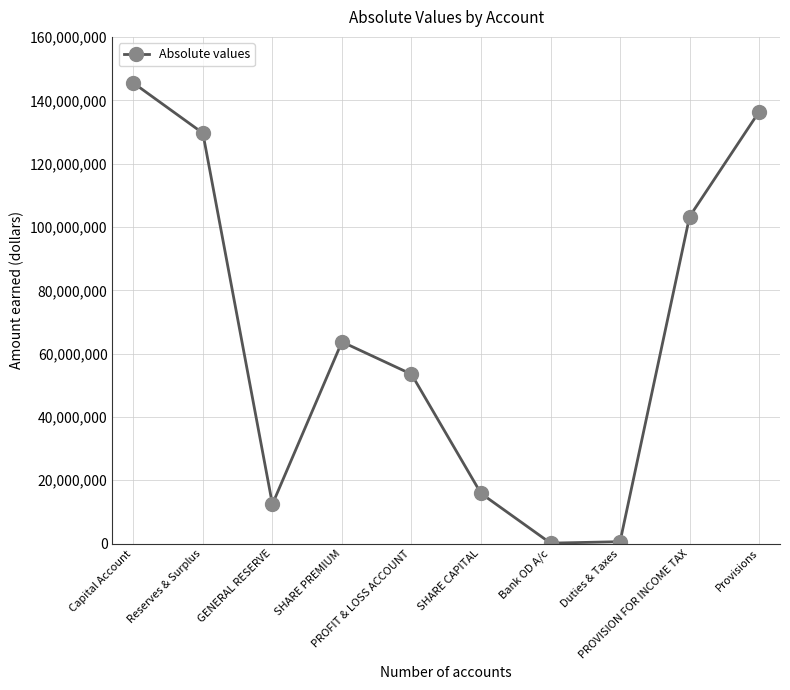

True or false: the data has more than 2 interior local peaks.

False